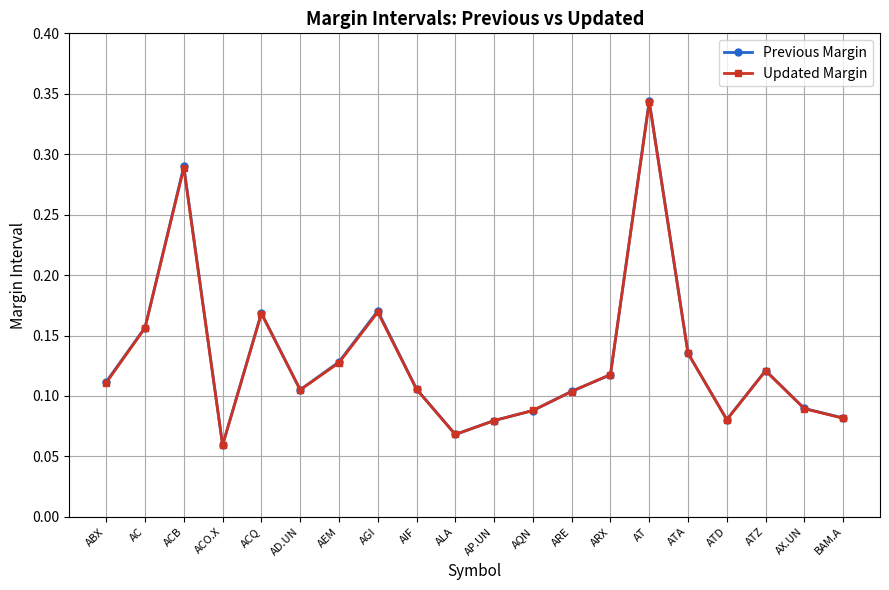

What is the sum of all Previous Margin values?

2.6